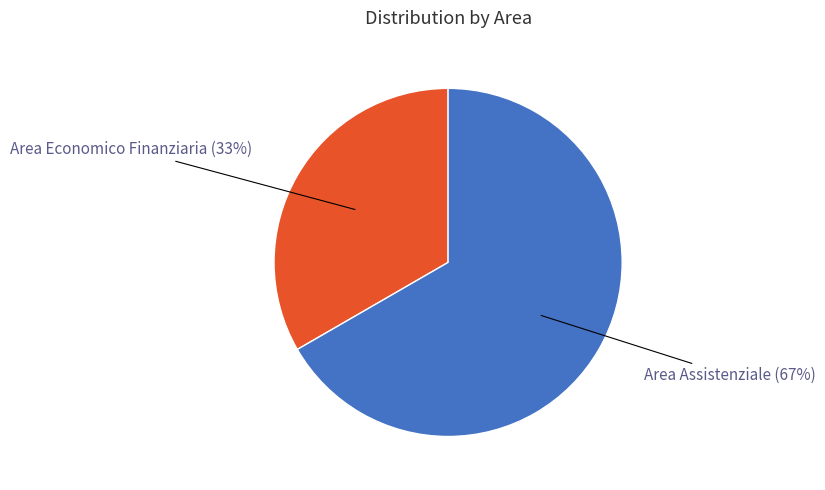

What is the ratio of the value at Area Assistenziale to the value at Area Economico Finanziaria?

2.0